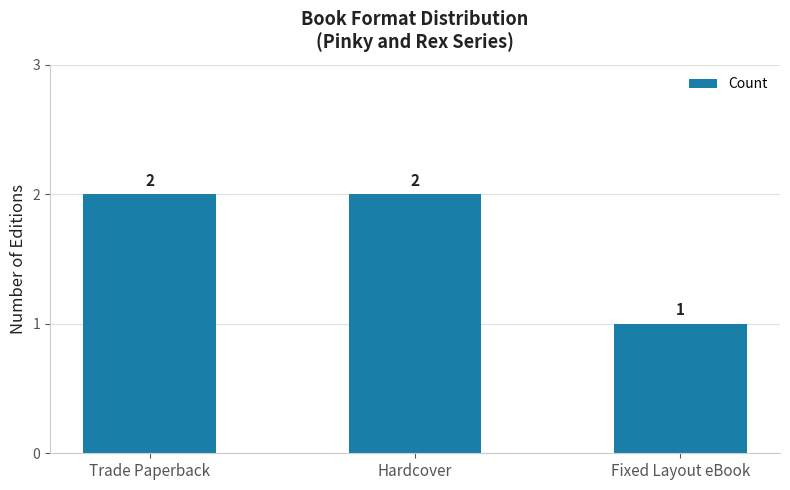

How many bars are there in total?

3